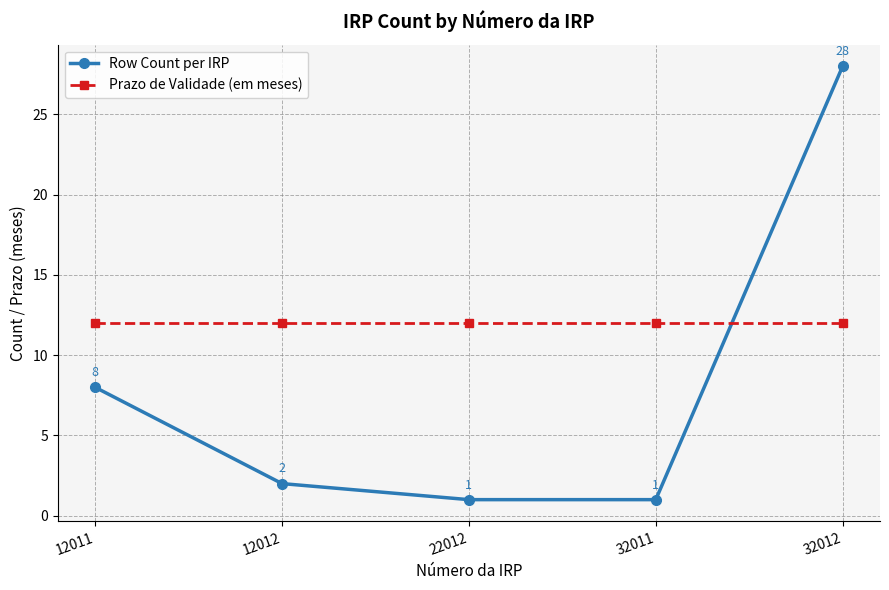

Which series has the largest total across all categories?

Prazo de Validade (em meses)